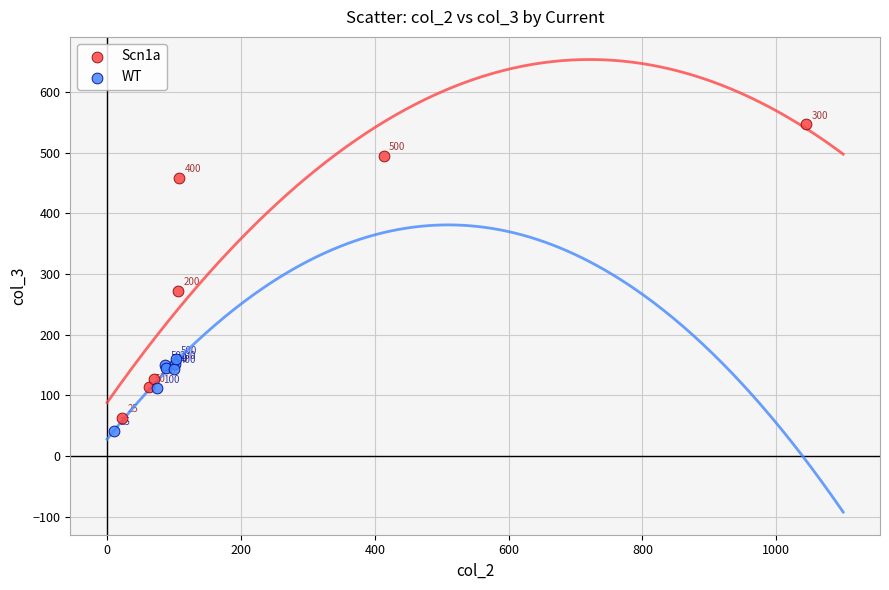

Which series contains the lowest Y value?

WT